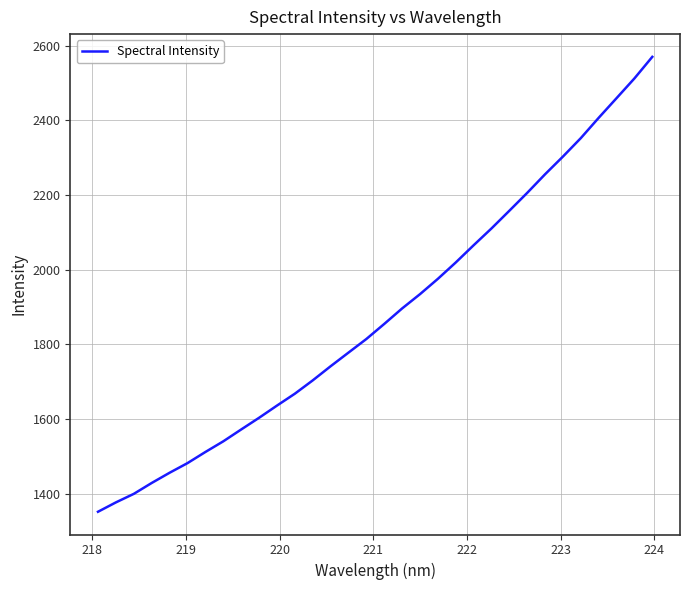

What is the difference between the maximum and minimum values?

1217.9